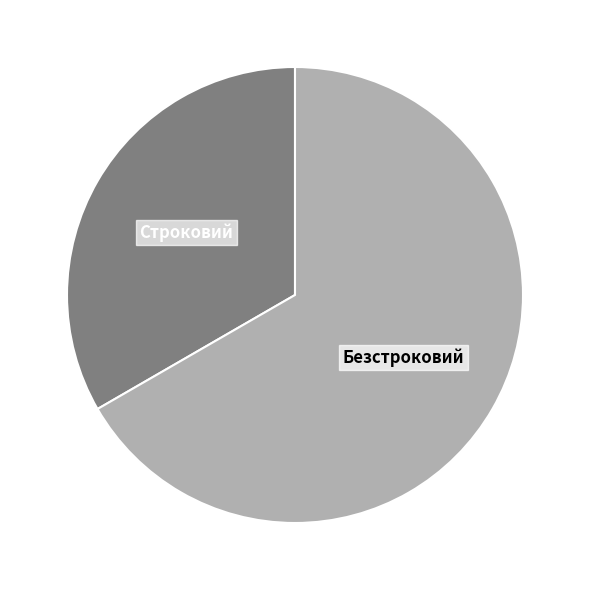

Rank the categories by value from highest to lowest.

Безстроковий, Строковий